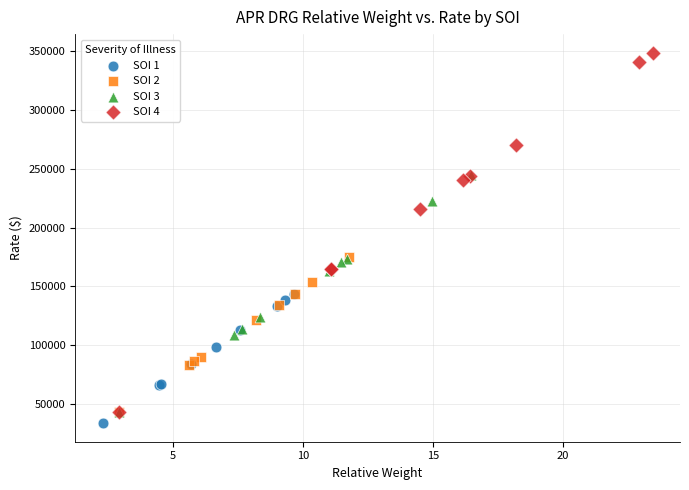

Which series reaches the maximum Y coordinate?

SOI 4